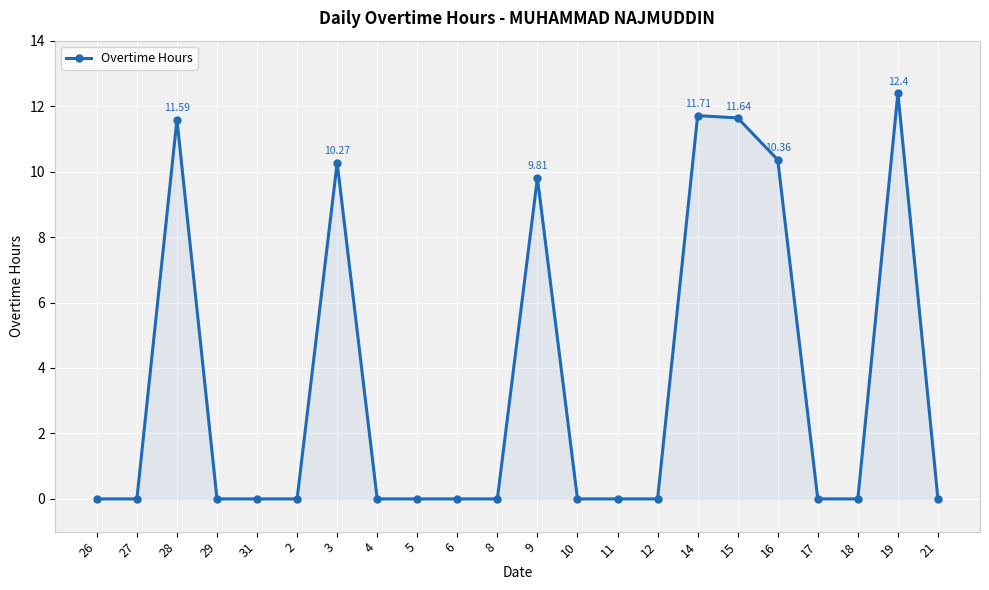

Is it true that the value at 16 is 10.4?

True